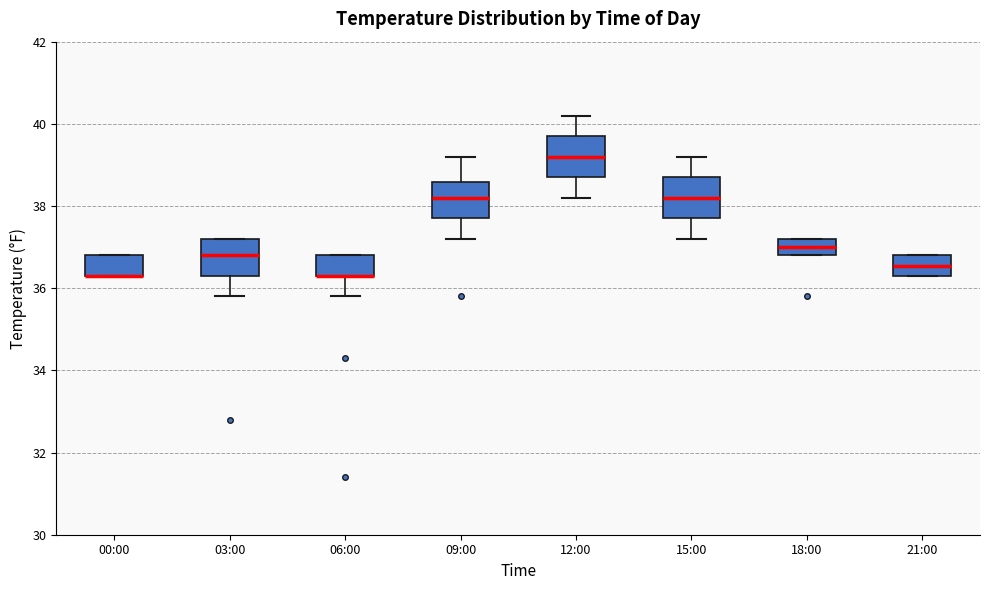

Where is the upper edge of the box for 06:00 on the y-axis? The values are not printed on the chart, so give them approximately, as read against the axis.

36.8